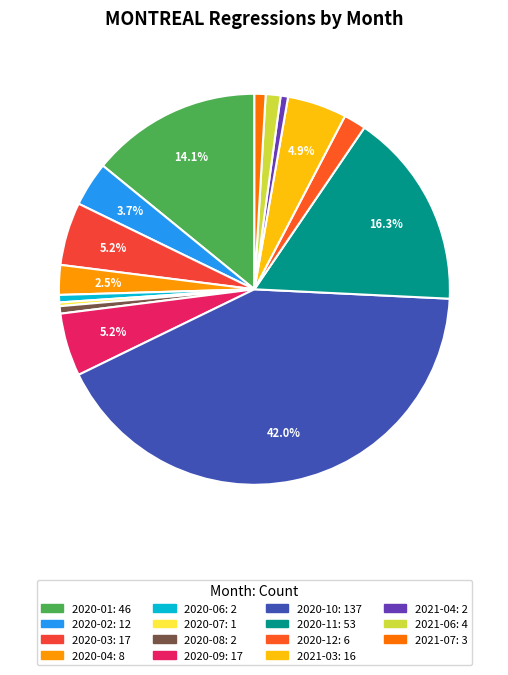

Count the number of slices in the pie.

15